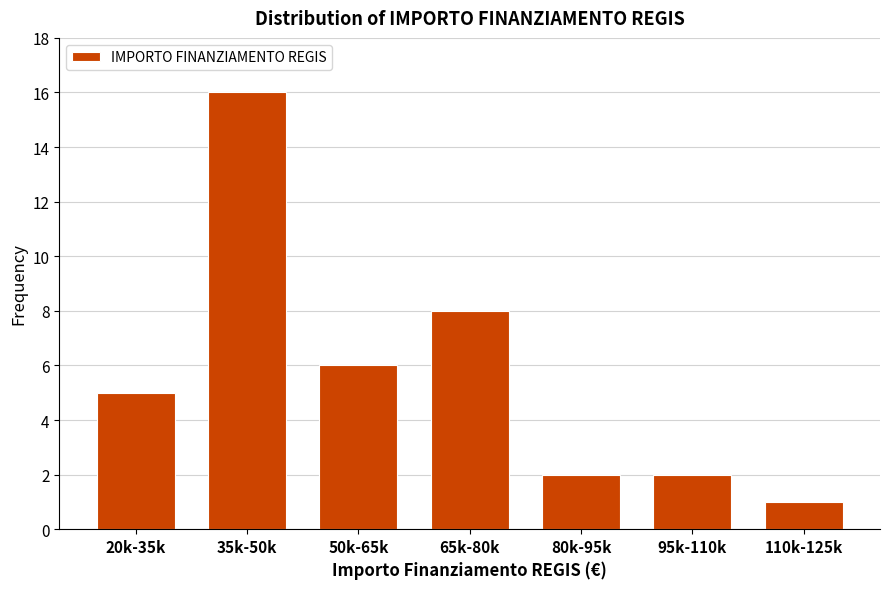

Reading right to left, list all the values displayed in this chart.

110k-125k=1	95k-110k=2	80k-95k=2	65k-80k=8	50k-65k=6	35k-50k=16	20k-35k=5